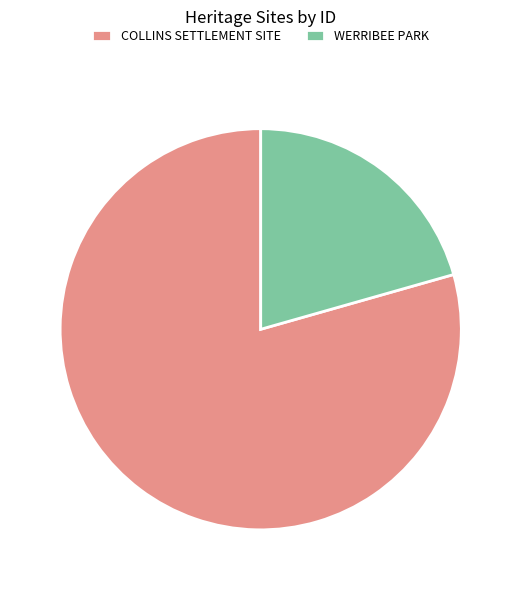

Which slice is the smallest?

WERRIBEE PARK